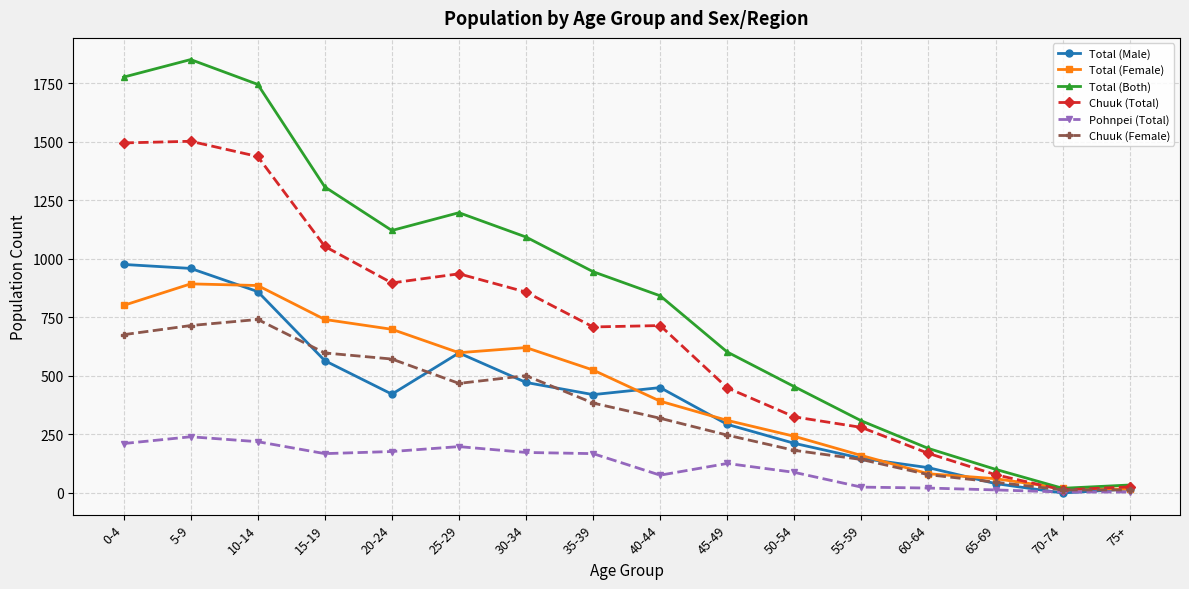

True or false: Total (Male) has more than 0 interior local peaks.

True